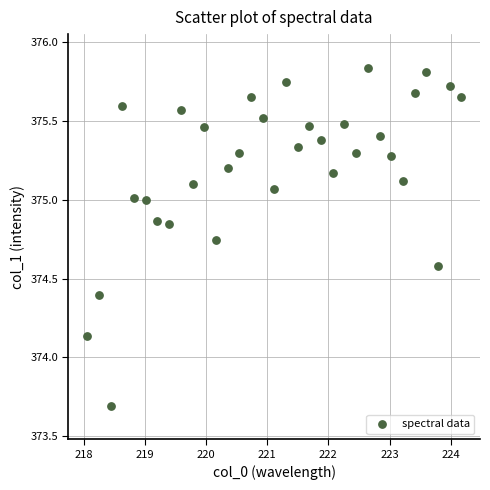

What is the range of X values (max minus min)?

6.1